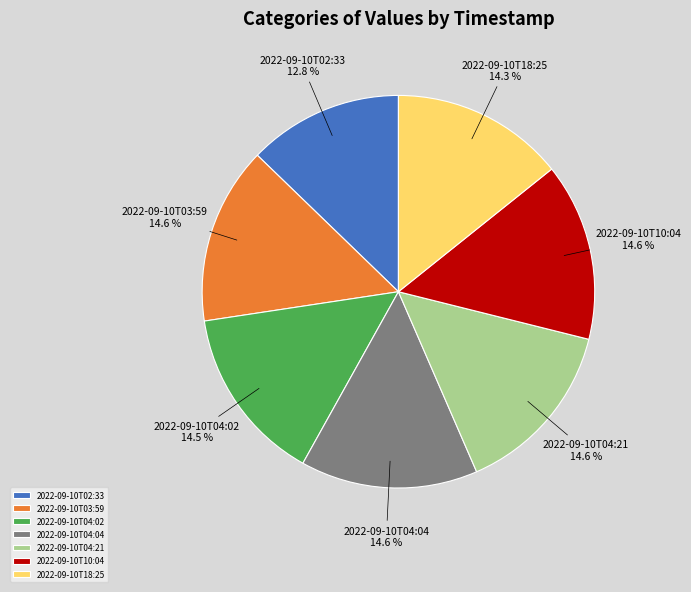

To the nearest percent, what is the average slice percentage?

14%